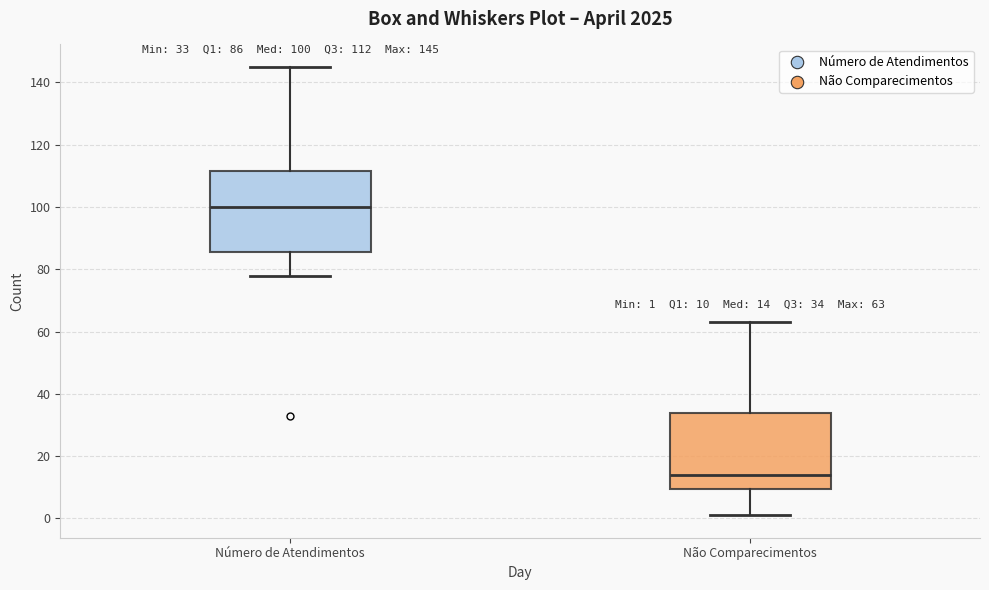

Which box's median line is the lowest?

Não Comparecimentos